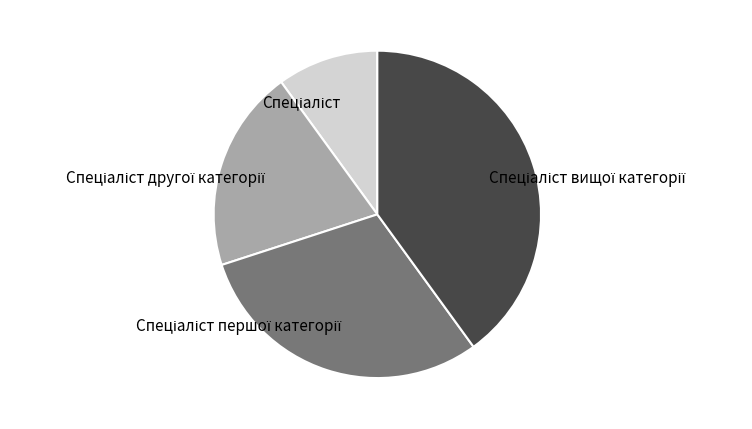

Is there a majority slice in this chart?

No